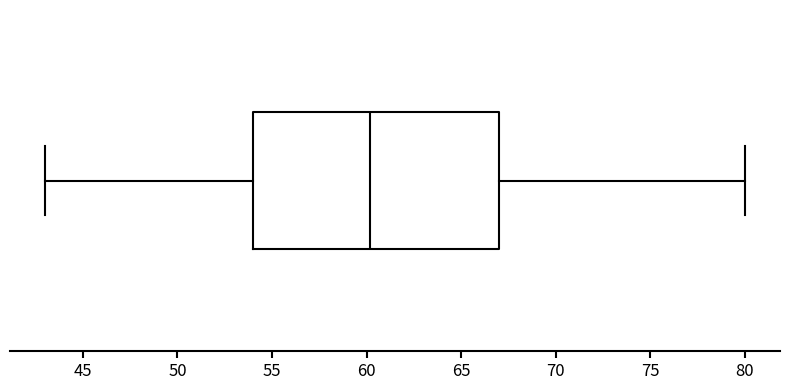

Read this box plot against the x-axis: the position of the median line, the range covered by the box, and the ends of both whiskers. The values are not printed on the chart, so give them approximately, as read against the axis.

median 60, box 54 to 67, whiskers 43 to 80